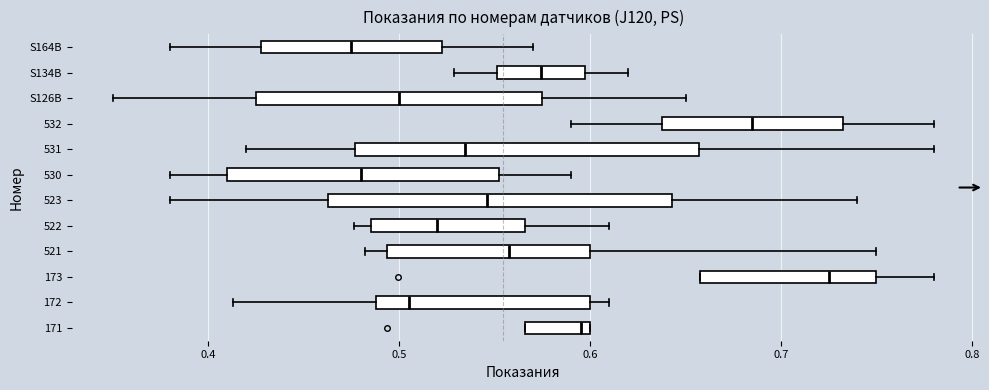

Reading bottom to top, transcribe this box plot: for each box, give where its median line is, the range the box spans, and where its two whiskers end, as read against the x-axis. The values are not printed on the chart, so give them approximately, as read against the axis.

171: median 0.60 (just left of the box's right edge), box 0.57 to 0.60, whiskers 0.57 to 0.60
172: median 0.51, box 0.49 to 0.60, whiskers 0.41 to 0.61
173: median 0.73, box 0.66 to 0.75, whiskers 0.66 to 0.78
521: median 0.56, box 0.49 to 0.60, whiskers 0.48 to 0.75
522: median 0.52, box 0.49 to 0.57, whiskers 0.48 to 0.61
523: median 0.55, box 0.46 to 0.64, whiskers 0.38 to 0.74
530: median 0.48, box 0.41 to 0.55, whiskers 0.38 to 0.59
531: median 0.53, box 0.48 to 0.66, whiskers 0.42 to 0.78
532: median 0.69, box 0.64 to 0.73, whiskers 0.59 to 0.78
S126B: median 0.50, box 0.43 to 0.58, whiskers 0.35 to 0.65
S134B: median 0.57, box 0.55 to 0.60, whiskers 0.53 to 0.62
S164B: median 0.48, box 0.43 to 0.52, whiskers 0.38 to 0.57